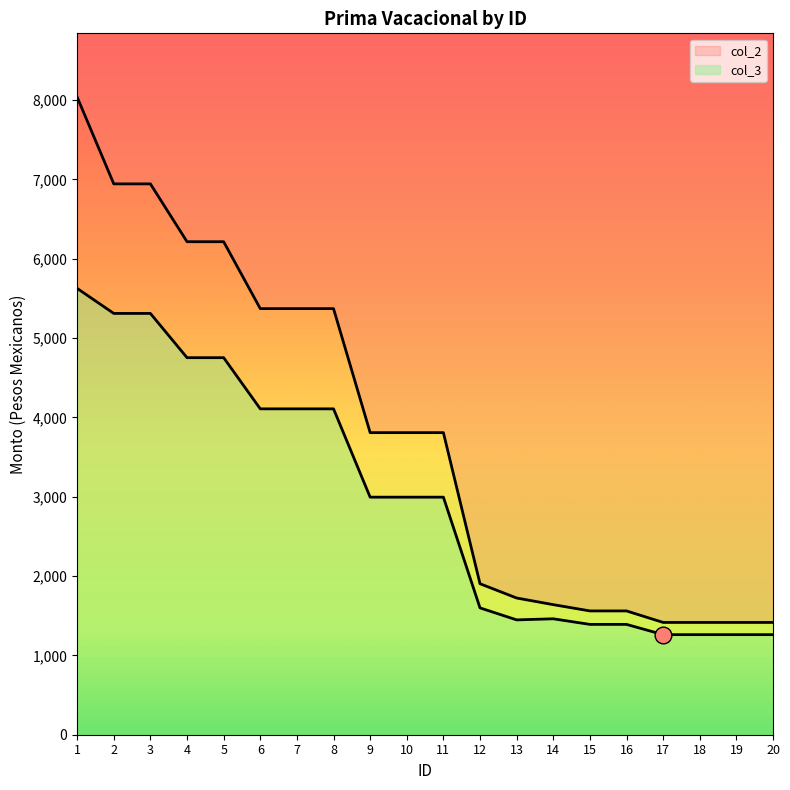

What is the sum of the col_3 values at 13 and 12?

3045.9